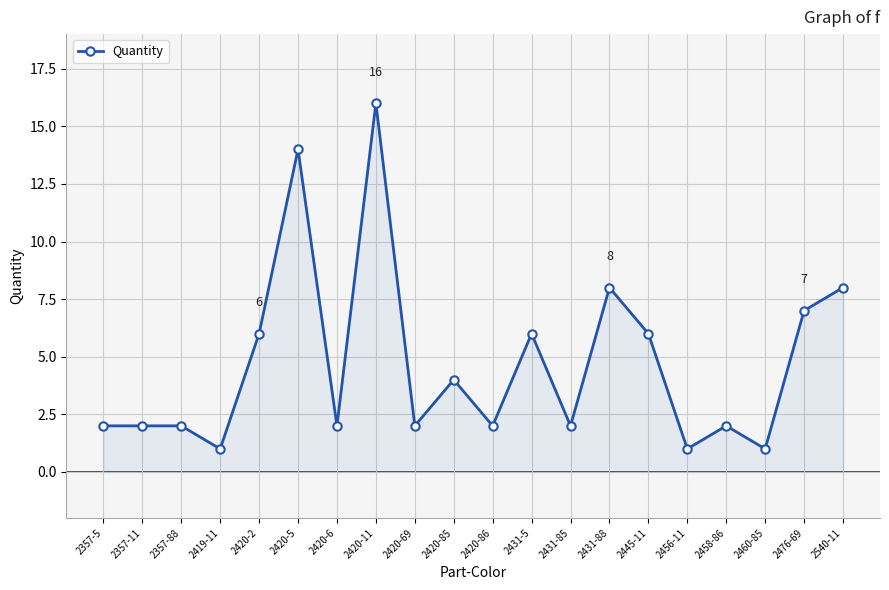

Which label corresponds to the largest value in the chart?

2420-11